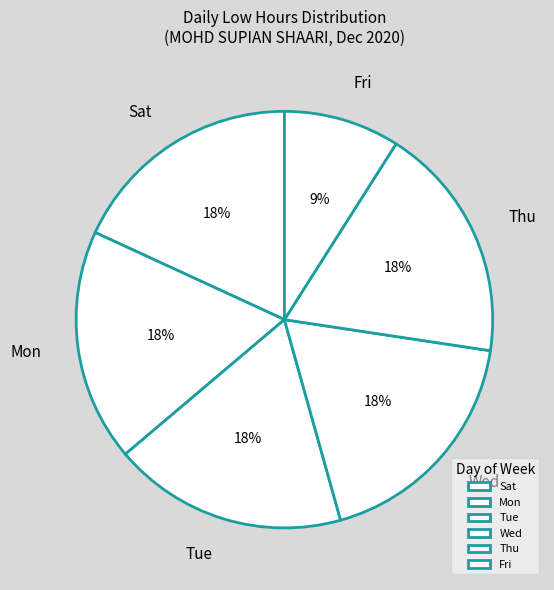

To the nearest percent, what portion does Mon represent?

18%